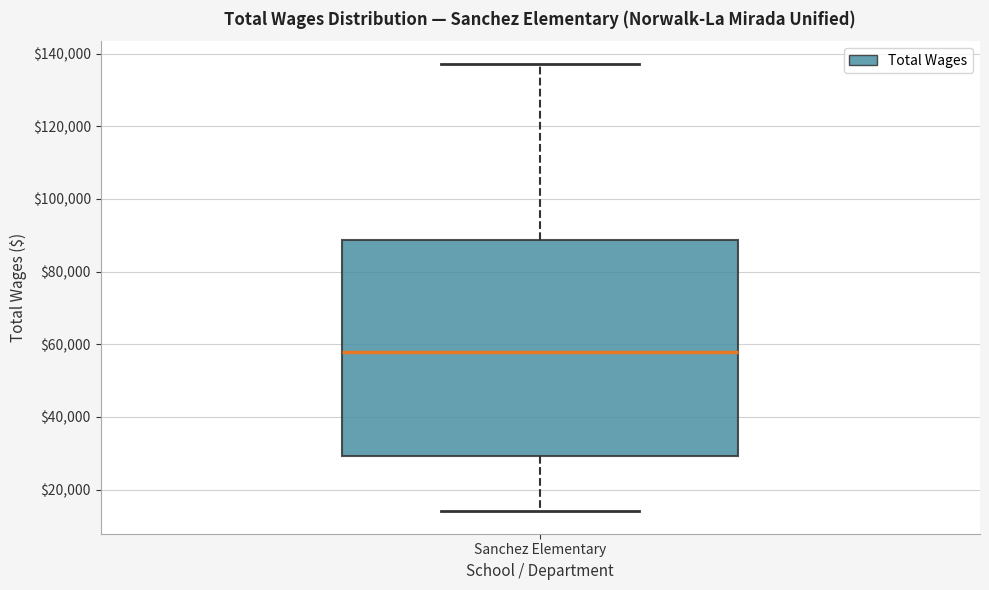

Read this box plot against the y-axis: the position of the median line, the range covered by the box, and the ends of both whiskers. The values are not printed on the chart, so give them approximately, as read against the axis.

median 58000, box 30000 to 88000, whiskers 14000 to 138000